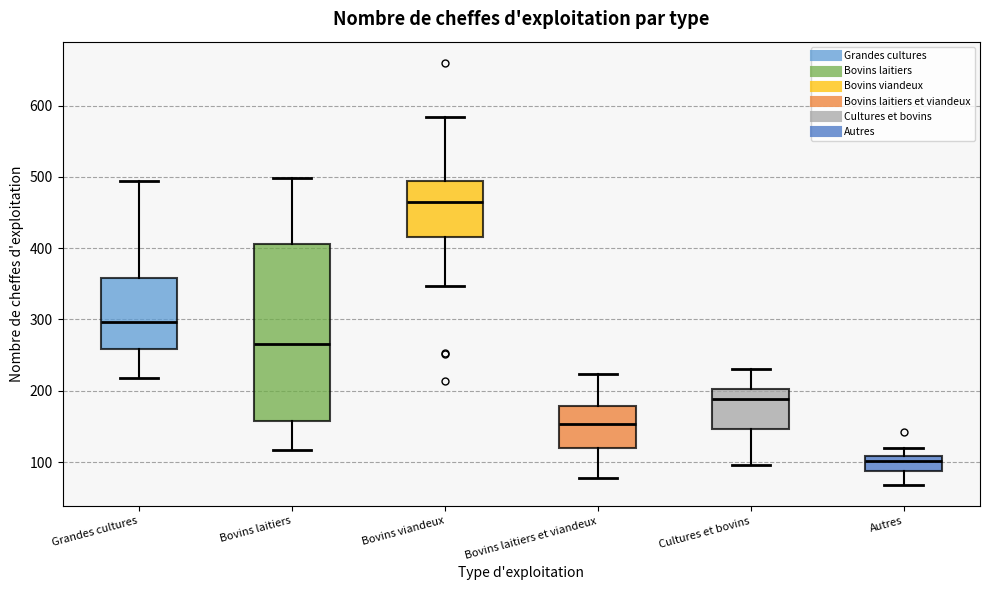

Which box has the lowest median line?

Autres